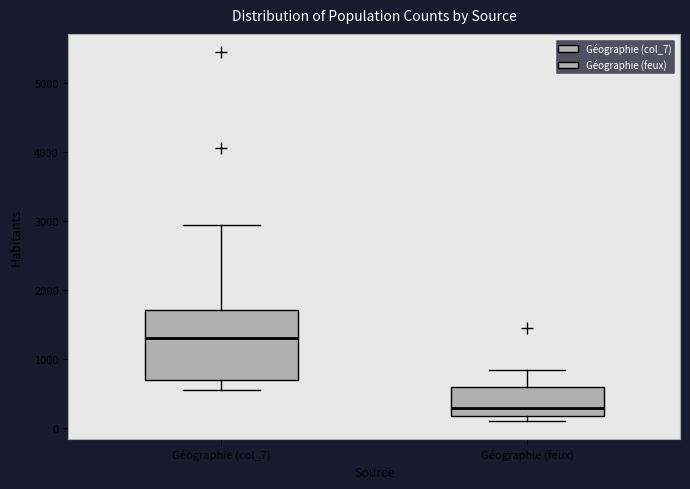

Where is the upper edge of the box for Géographie (feux) on the y-axis? The values are not printed on the chart, so give them approximately, as read against the axis.

600